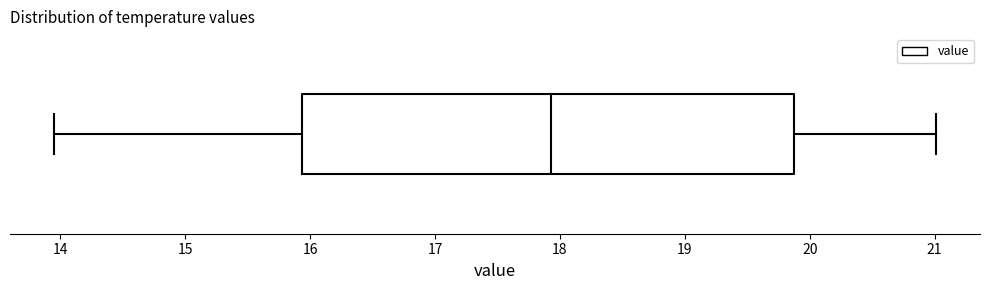

Read this box plot against the x-axis: the position of the median line, the range covered by the box, and the ends of both whiskers. The values are not printed on the chart, so give them approximately, as read against the axis.

median 17.9, box 15.9 to 19.9, whiskers 14.0 to 21.0